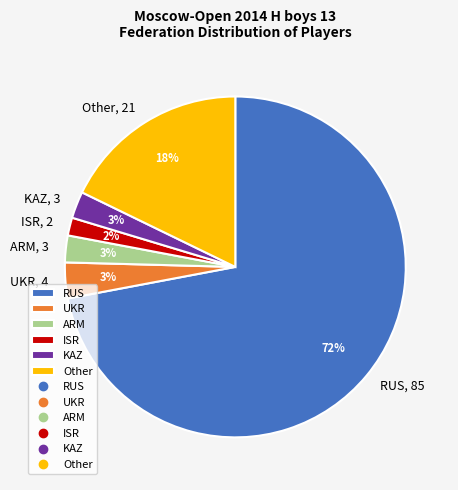

To the nearest percent, what is the average slice percentage?

17%